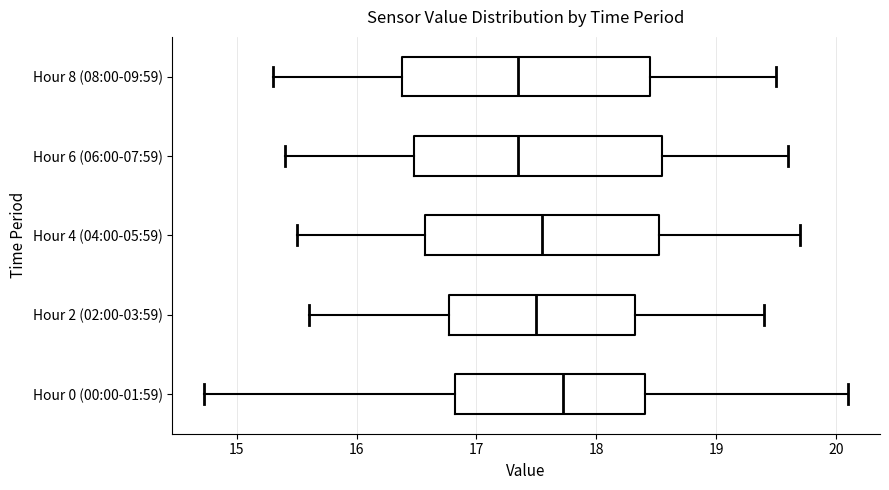

Reading bottom to top, read every box against the x-axis: the position of its median line, the range the box covers, and the ends of its whiskers. The values are not printed on the chart, so give them approximately, as read against the axis.

Hour 0 (00:00-01:59): median 17.7, box 16.8 to 18.4, whiskers 14.7 to 20.1
Hour 2 (02:00-03:59): median 17.5, box 16.8 to 18.3, whiskers 15.6 to 19.4
Hour 4 (04:00-05:59): median 17.6, box 16.6 to 18.5, whiskers 15.5 to 19.7
Hour 6 (06:00-07:59): median 17.4, box 16.5 to 18.6, whiskers 15.4 to 19.6
Hour 8 (08:00-09:59): median 17.4, box 16.4 to 18.5, whiskers 15.3 to 19.5